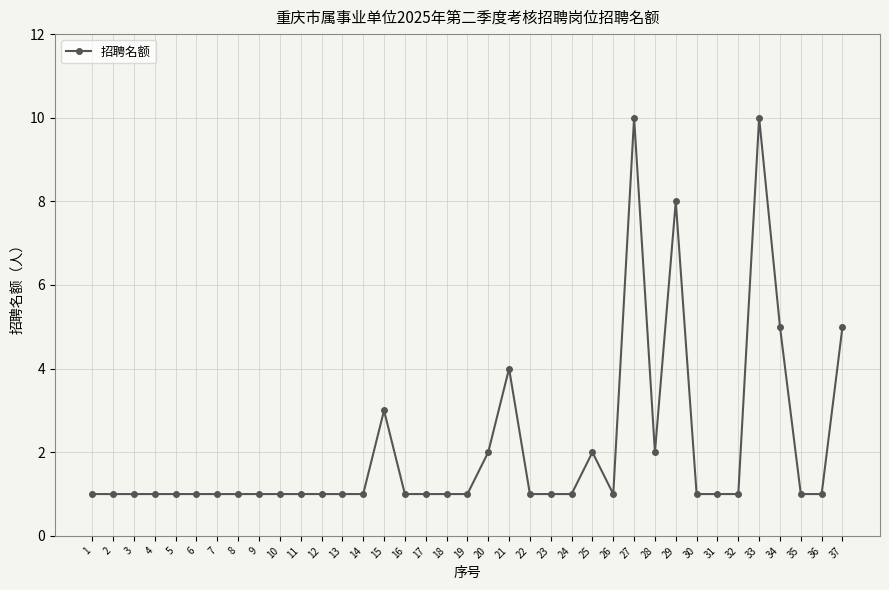

Reading left to right, what are all the values shown in this chart?

1	1	1	1	1	1	1	1	1	1	1	1	1	1	3	1	1	1	1	2	4	1	1	1	2	1	10	2	8	1	1	1	10	5	1	1	5